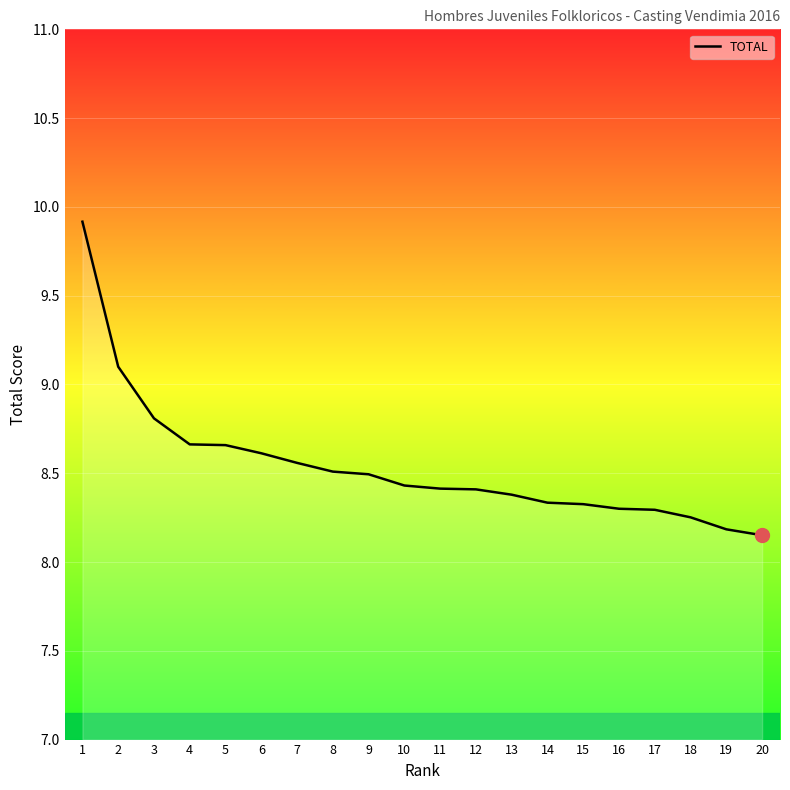

Is it true that the value at 2 is 9.1?

True